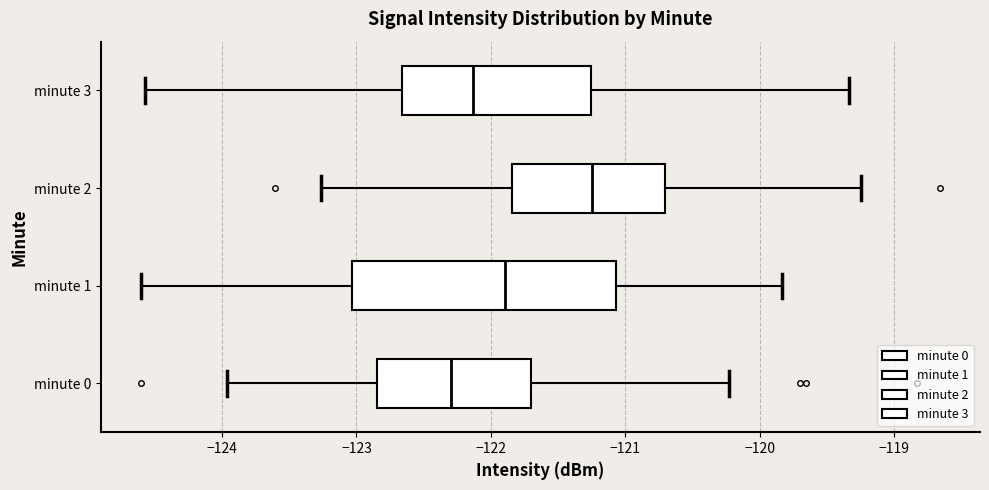

Reading bottom to top, read every box against the x-axis: the position of its median line, the range the box covers, and the ends of its whiskers. The values are not printed on the chart, so give them approximately, as read against the axis.

minute 0: median -122.3, box -122.8 to -121.7, whiskers -124.0 to -120.2
minute 1: median -121.9, box -123.0 to -121.1, whiskers -124.6 to -119.8
minute 2: median -121.2, box -121.8 to -120.7, whiskers -123.3 to -119.2
minute 3: median -122.1, box -122.7 to -121.3, whiskers -124.6 to -119.3